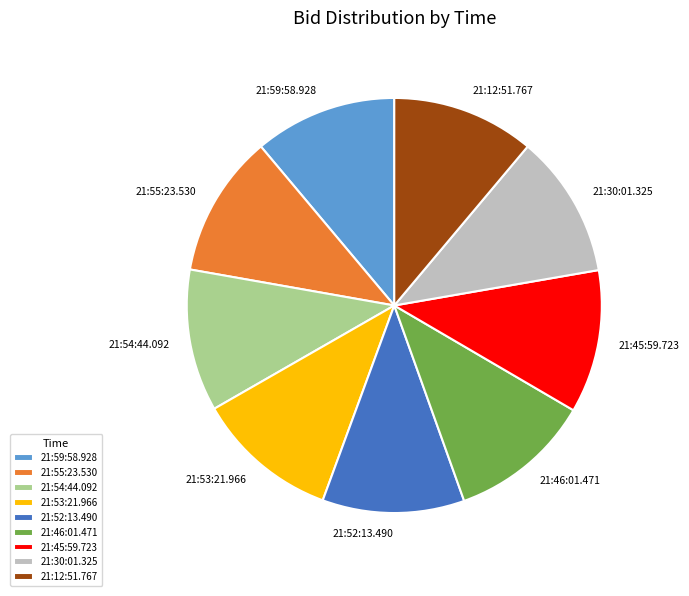

How many slices are in this pie chart?

9